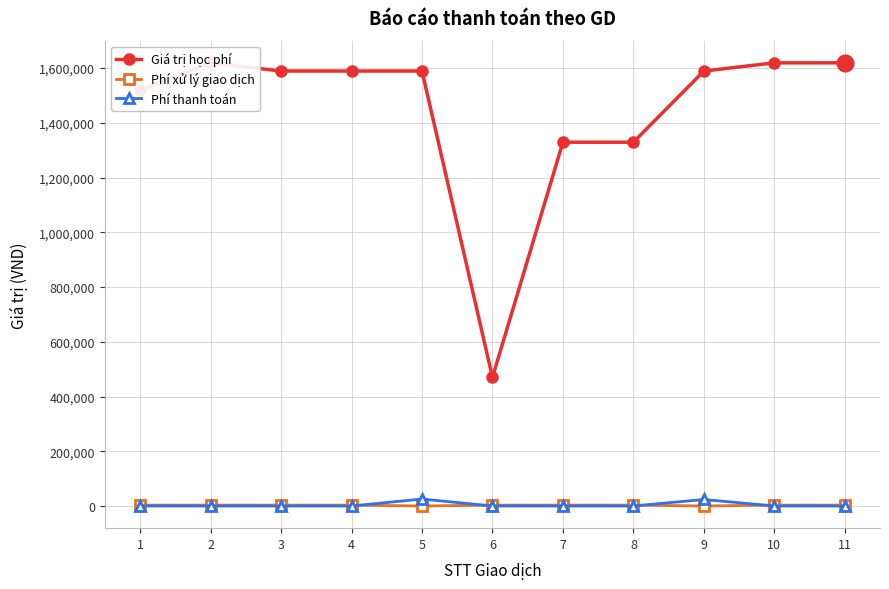

How many interior local peaks does the Giá trị học phí series have?

1